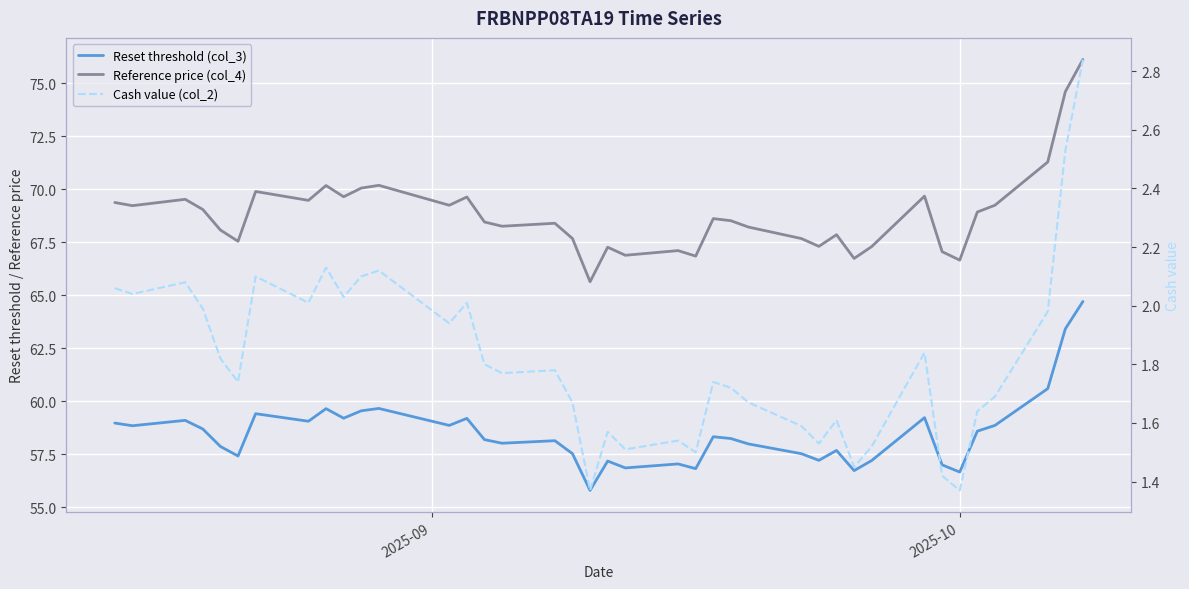

Which series has the largest range (max minus min)?

Reference price (col_4)